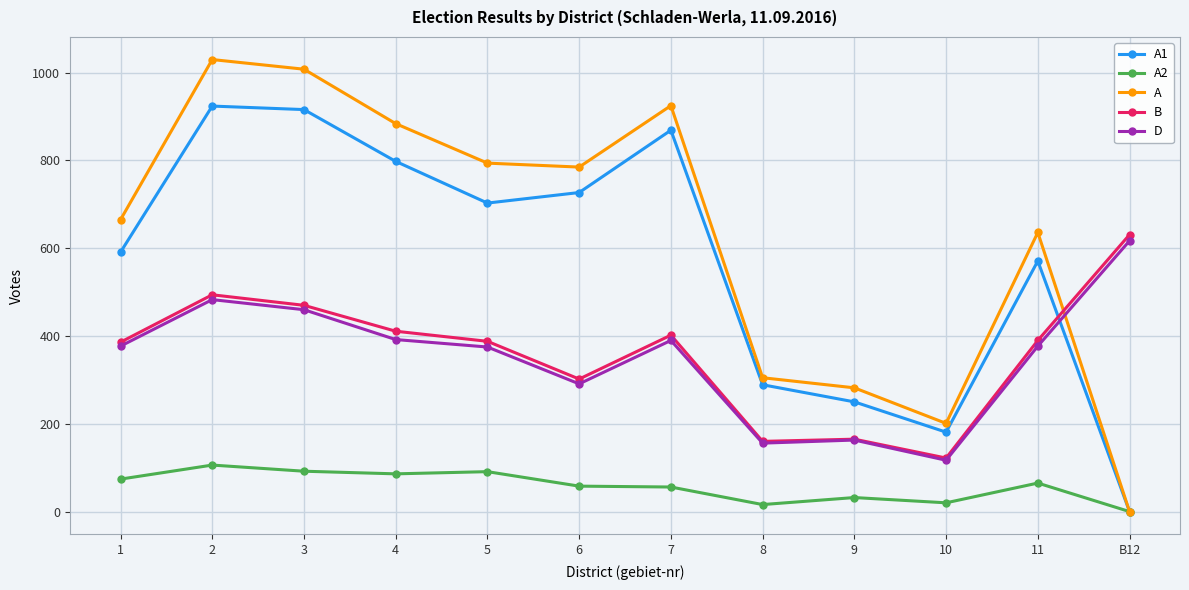

At which category is the sum across all series the highest?

2